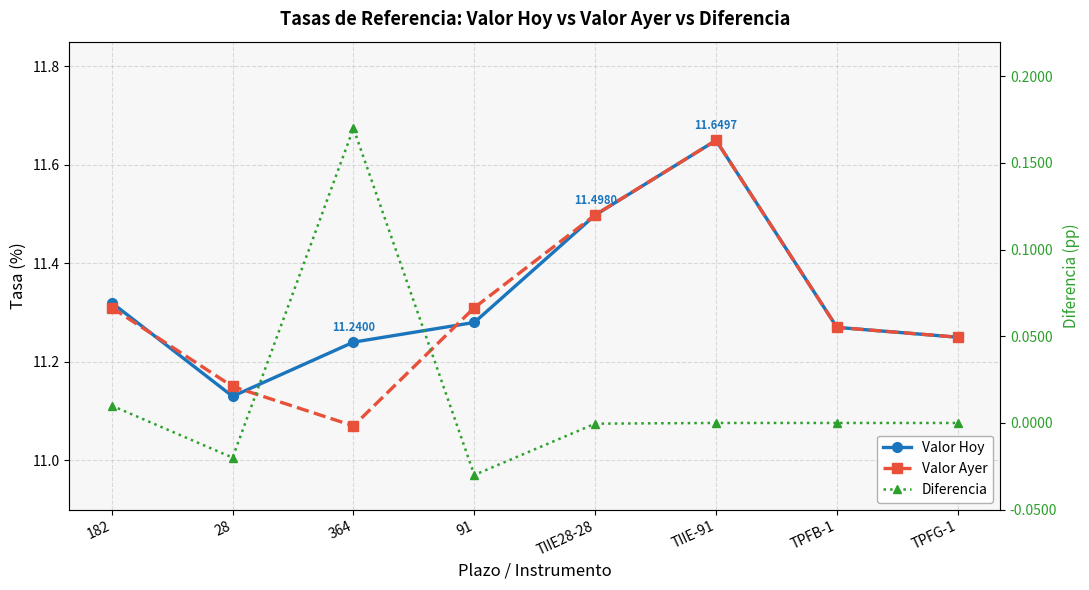

What is the label of the 7th point from the left?

TPFB-1